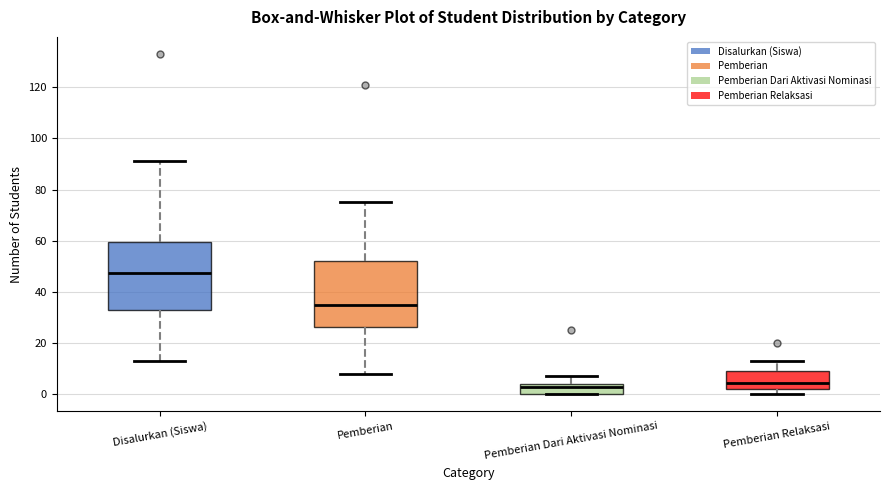

Reading left to right, read every box against the y-axis: the position of its median line, the range the box covers, and the ends of its whiskers. The values are not printed on the chart, so give them approximately, as read against the axis.

Disalurkan (Siswa): median 48, box 34 to 60, whiskers 14 to 92
Pemberian: median 36, box 26 to 52, whiskers 8 to 76
Pemberian Dari Aktivasi Nominasi: median 4 (just below the box's upper edge), box 0 to 4, whiskers 0 to 8
Pemberian Relaksasi: median 4, box 2 to 10, whiskers 0 to 14